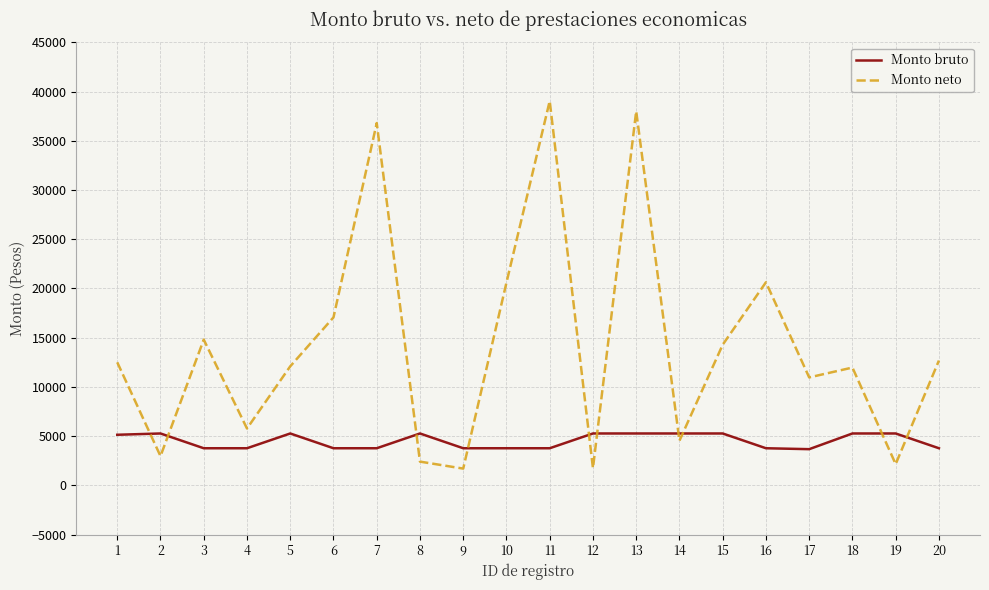

Which series changed the most between 15 and 18?

Monto neto